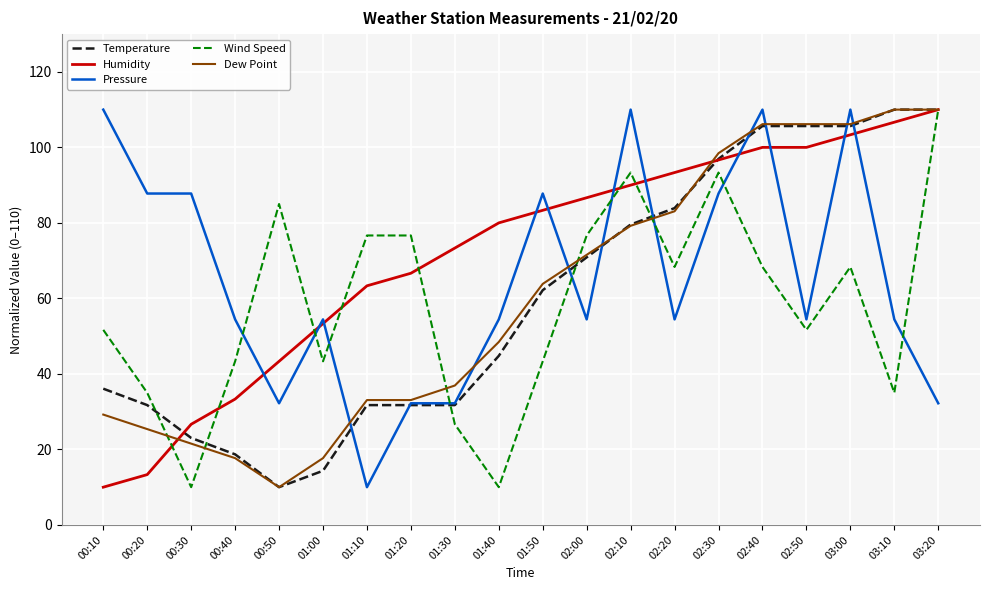

Does the chart display data point markers on the line(s)?

No